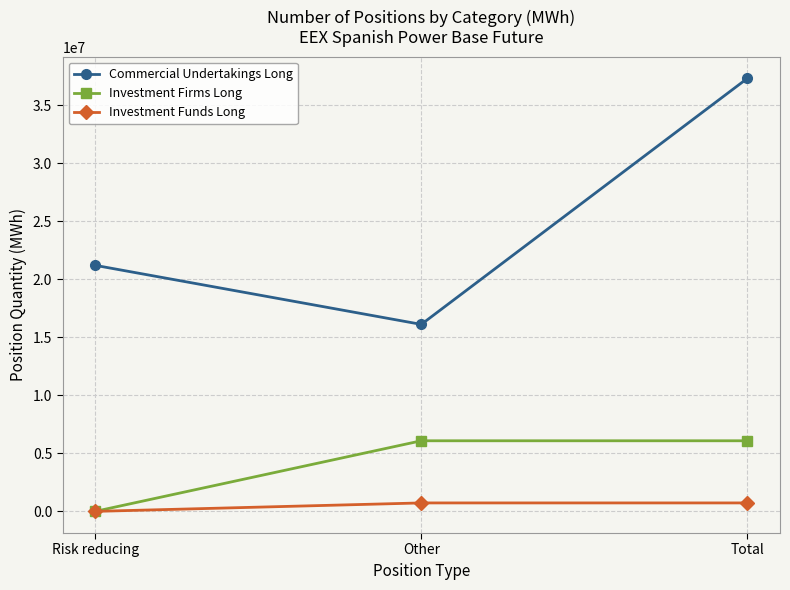

What is the total value across all series at Other?

22938471